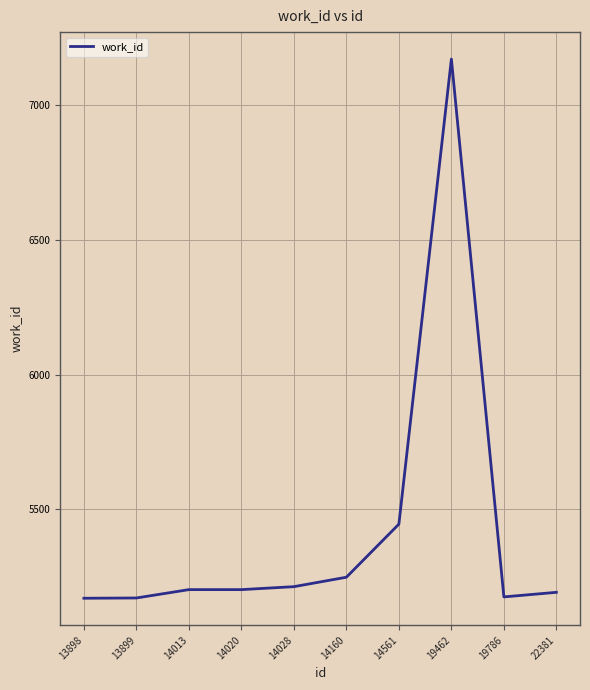

What is the ratio of the value at 19462 to the value at 13898?

1.4